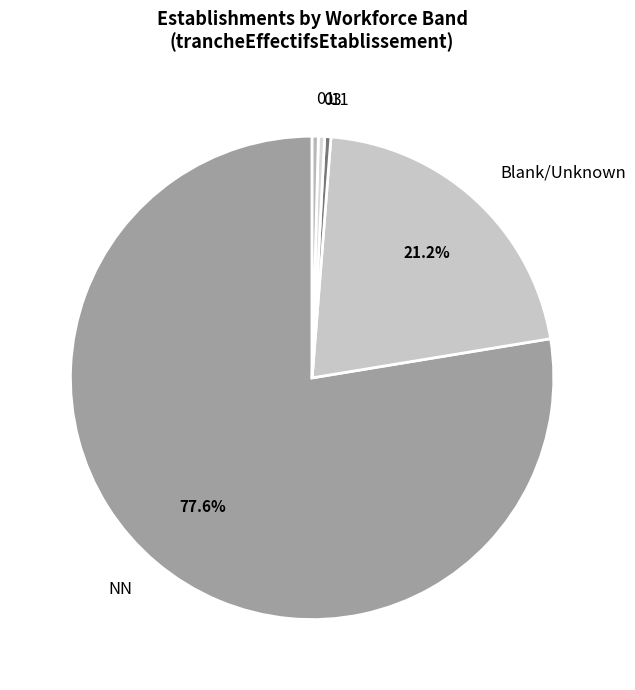

Count the number of slices in the pie.

5